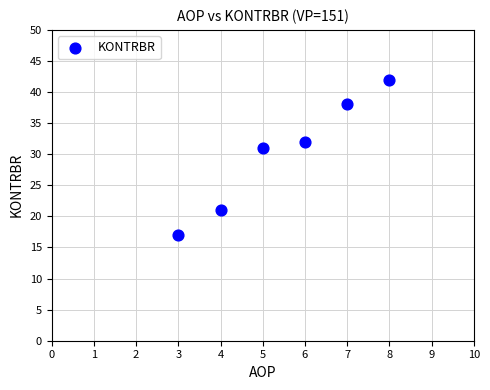

What Y value in the scatter plot is closest to 29?

31